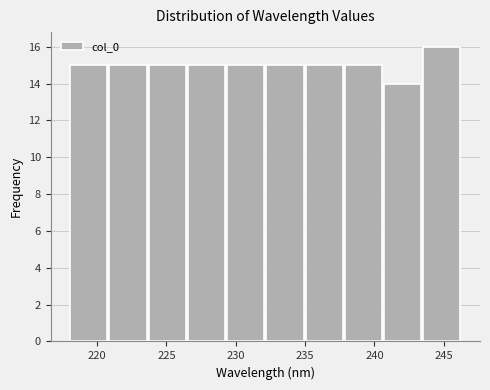

How tall is the bar that spans 226.5 to 229.5 on the x-axis? Neither the bar edges nor the heights are printed on the chart, so give them approximately, as read against the axes.

15